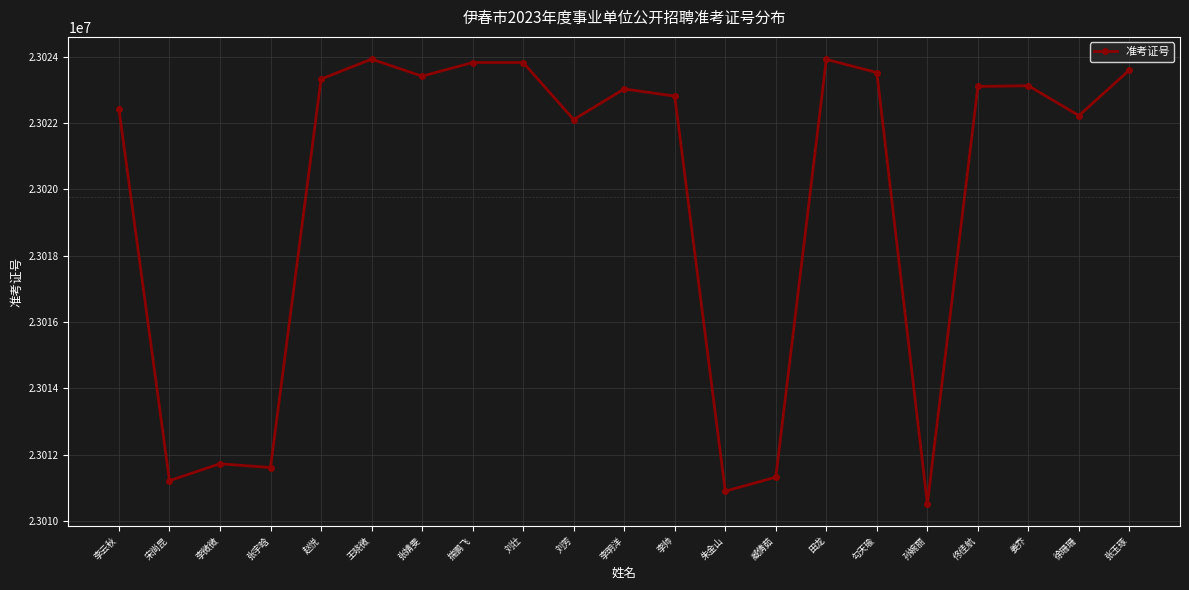

What is the value of the 10th point from the left?

23022106